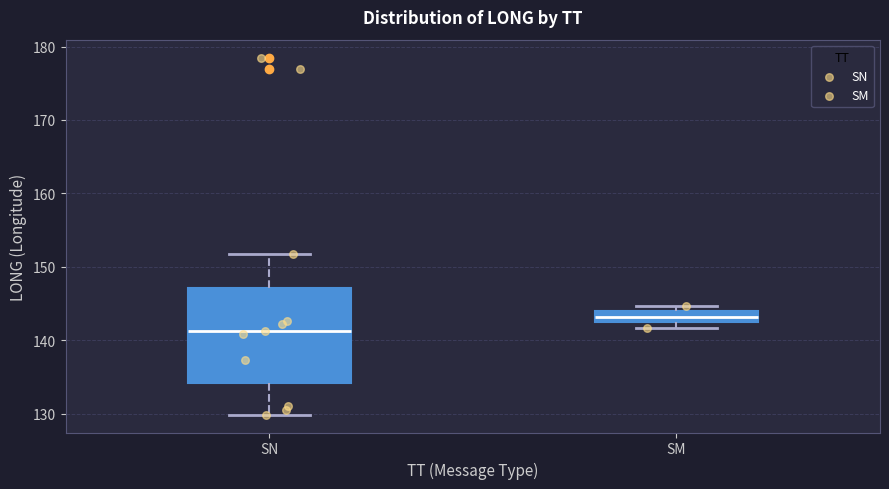

Which box has the lowest median line?

SN